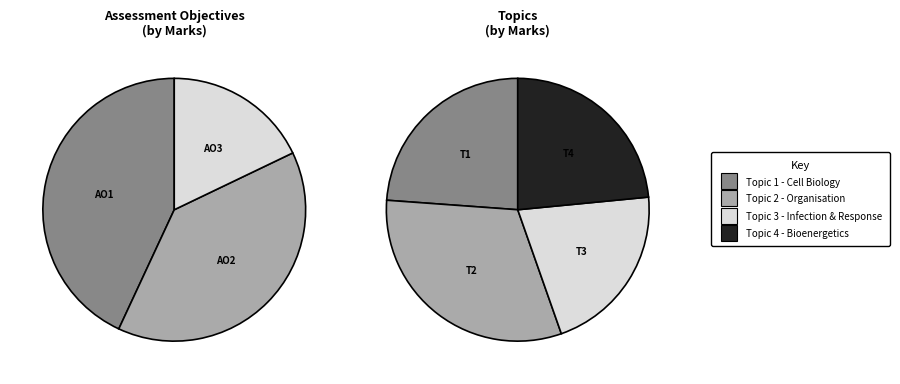

How many slices are in this pie chart?

4